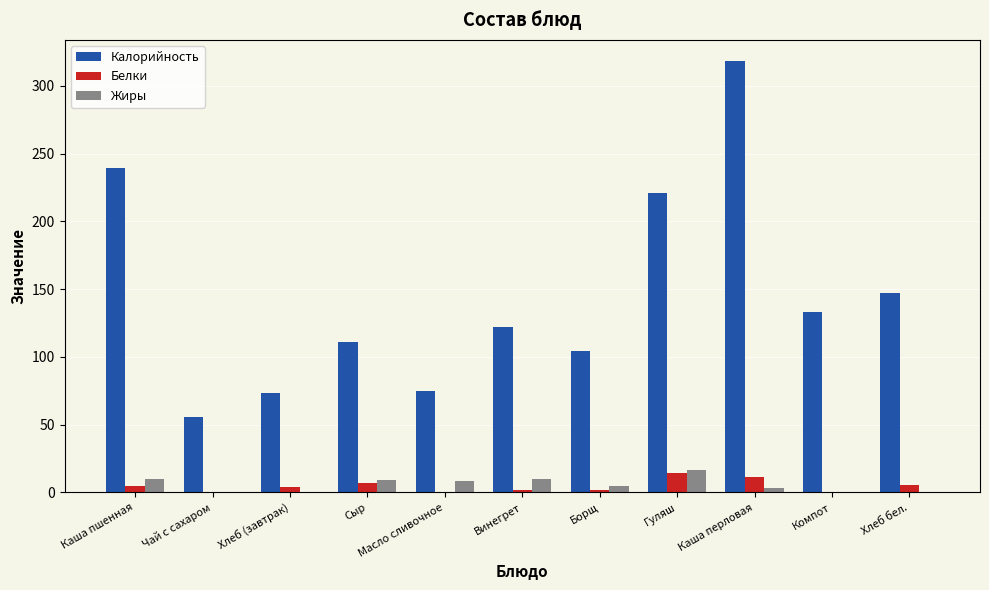

At which category is the sum across all series the highest?

Каша перловая